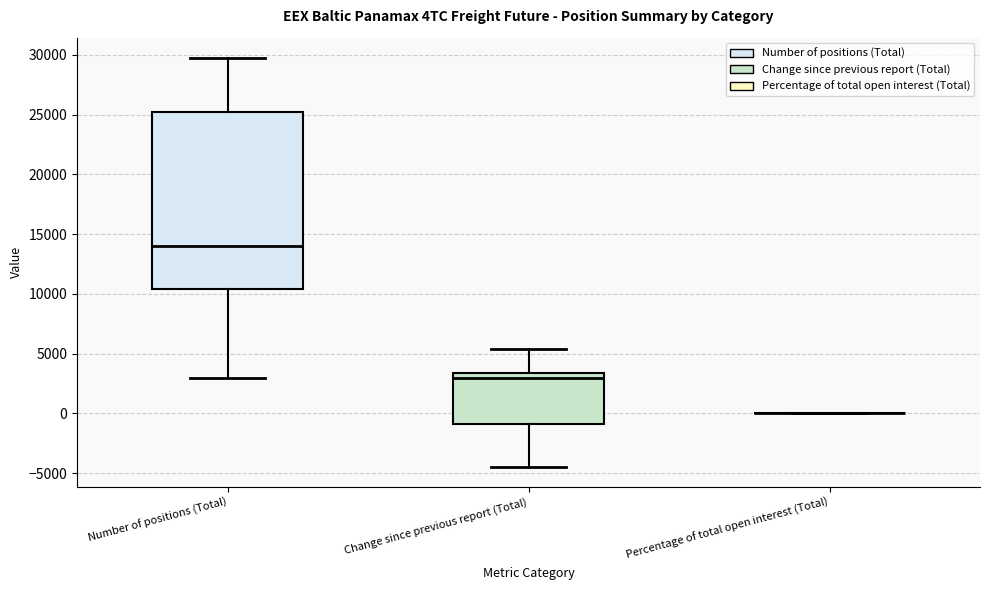

Reading left to right, read every box against the y-axis: the position of its median line, the range the box covers, and the ends of its whiskers. The values are not printed on the chart, so give them approximately, as read against the axis.

Number of positions (Total): median 14000, box 10500 to 25000, whiskers 3000 to 29500
Change since previous report (Total): median 3000, box -1000 to 3500, whiskers -4500 to 5500
Percentage of total open interest (Total): box collapsed to a line at 0, whiskers 0 to 0